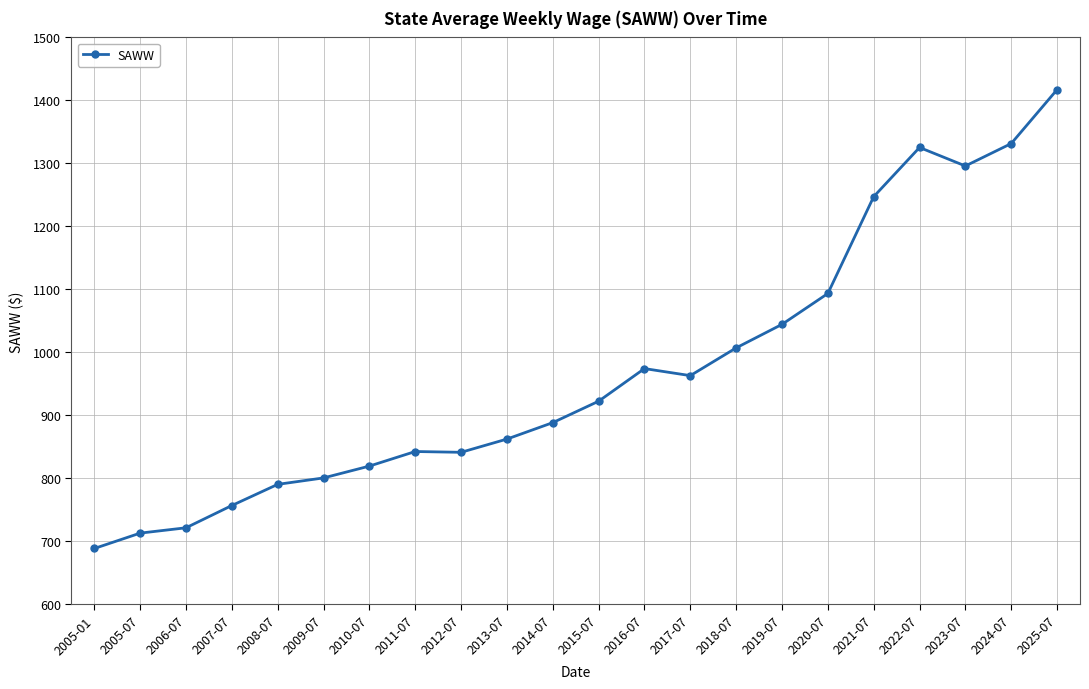

At which category does the chart reach its minimum across all series?

2005-01